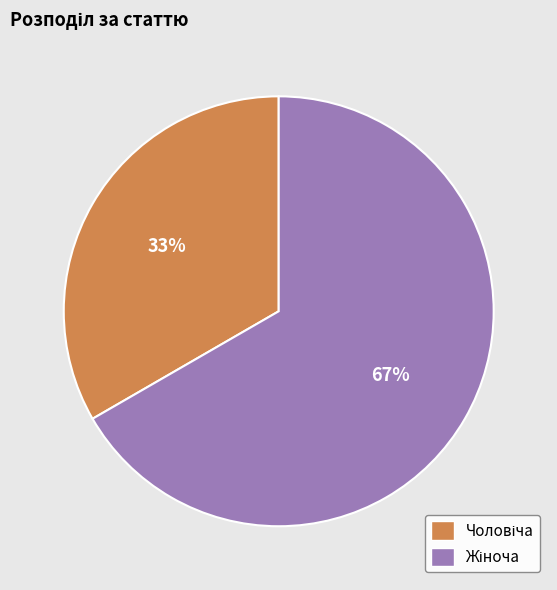

Is there a majority slice in this chart?

Yes